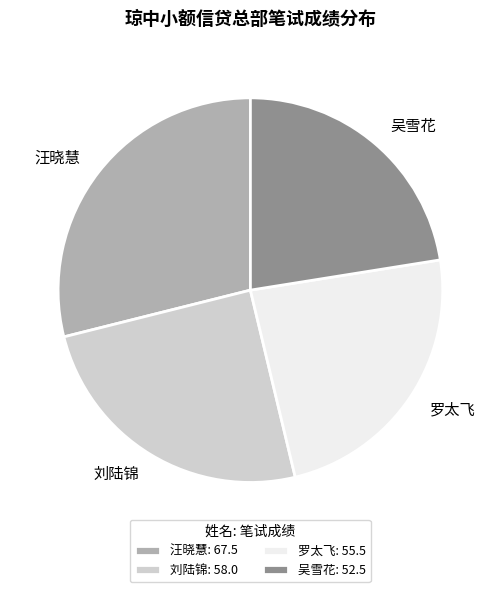

Do 罗太飞: 55.5 and 吴雪花: 52.5 together represent more than half of the pie?

No